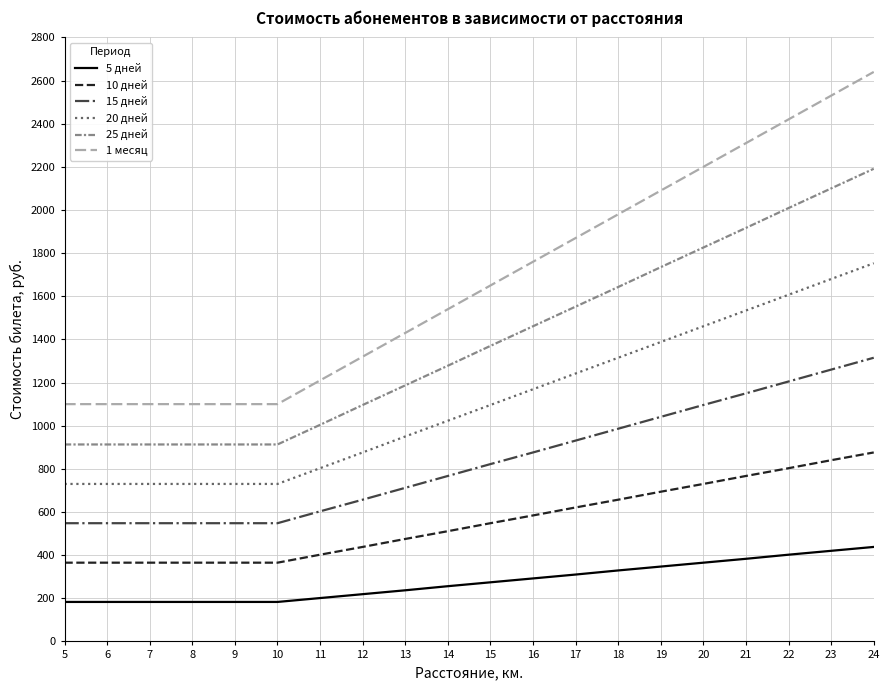

True or false: 25 дней and 10 дней cross at least once.

False